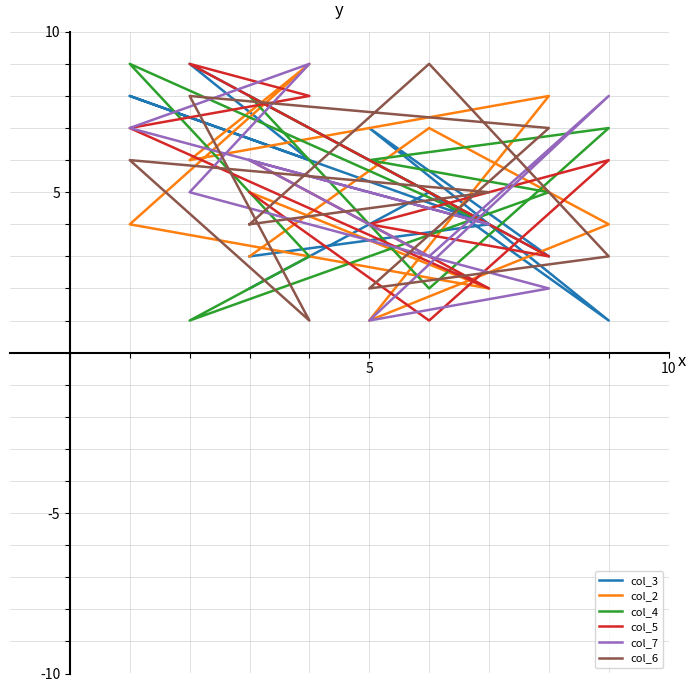

What is the minimum value shown in the chart?

1